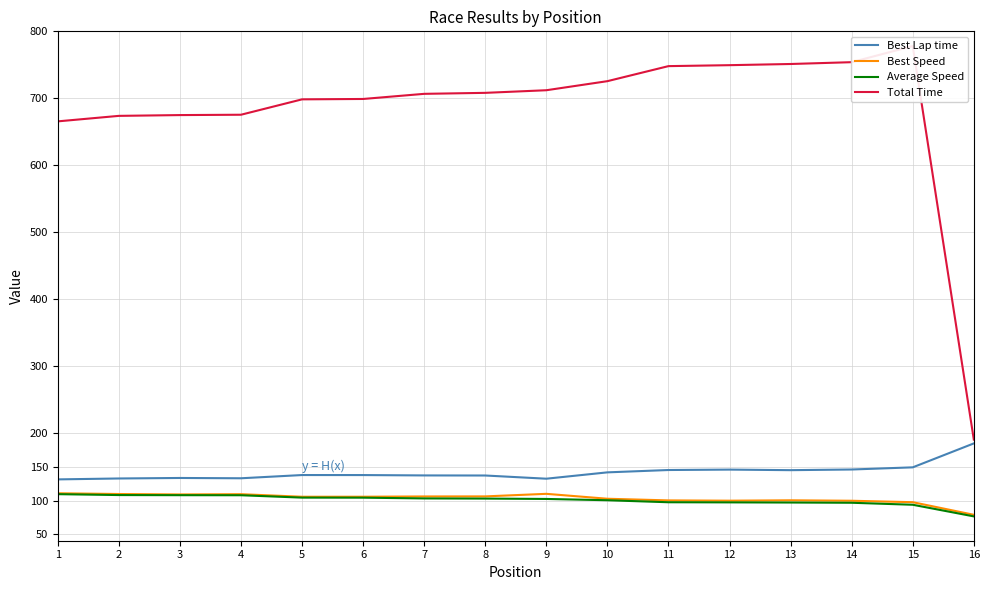

What are all the series names shown in the legend?

Best Lap time, Best Speed, Average Speed, Total Time